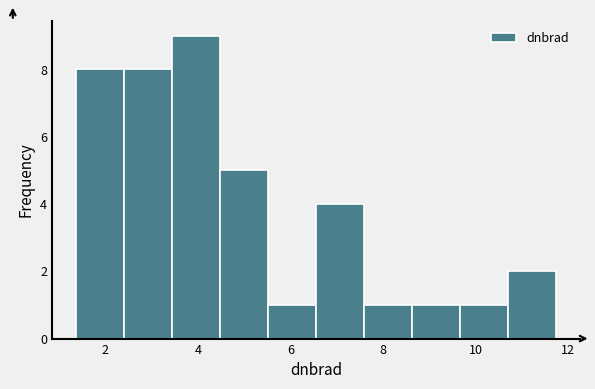

What is the height of the bar covering 8.6 to 9.6 on the x-axis? Neither the bar edges nor the heights are printed on the chart, so give them approximately, as read against the axes.

1